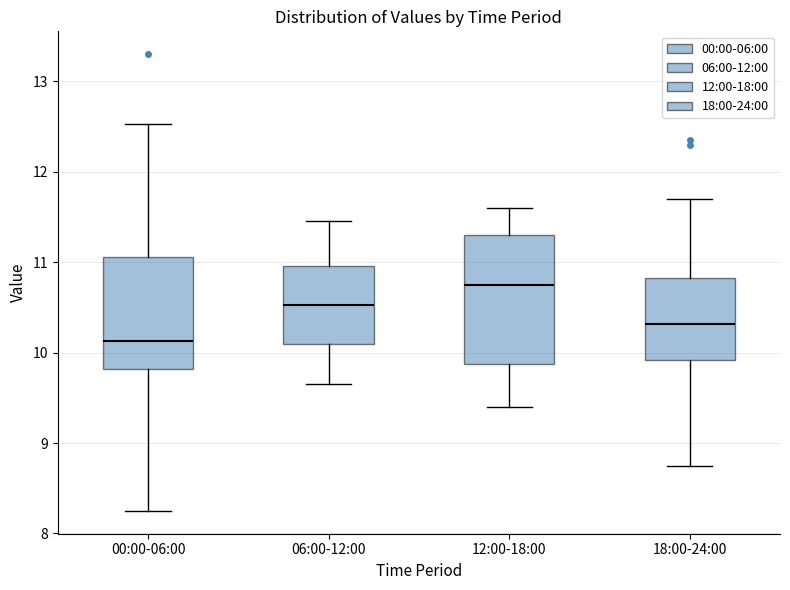

Which box is the tallest, from its lower edge to its upper edge?

12:00-18:00